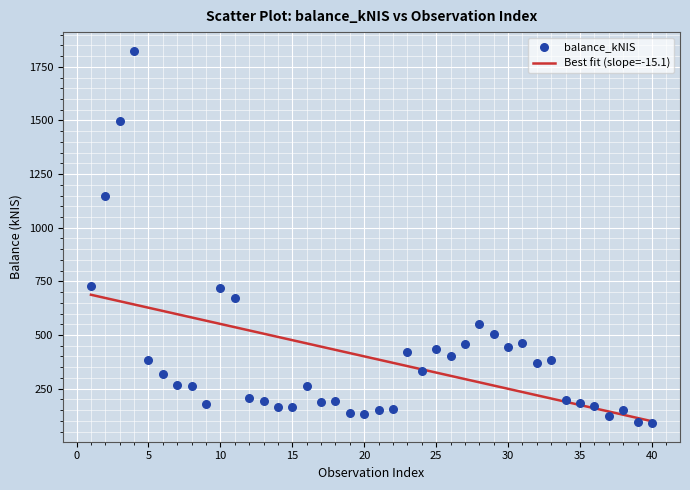

What is the range of Y values (max minus min)?

1736.0